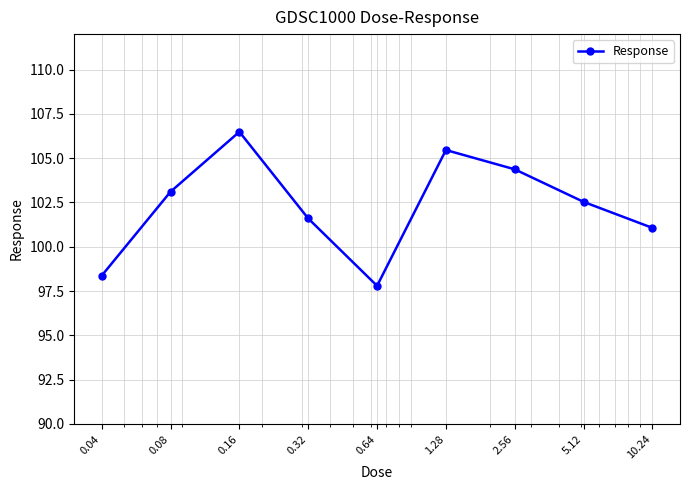

What is the value of the 6th point from the left?

105.5